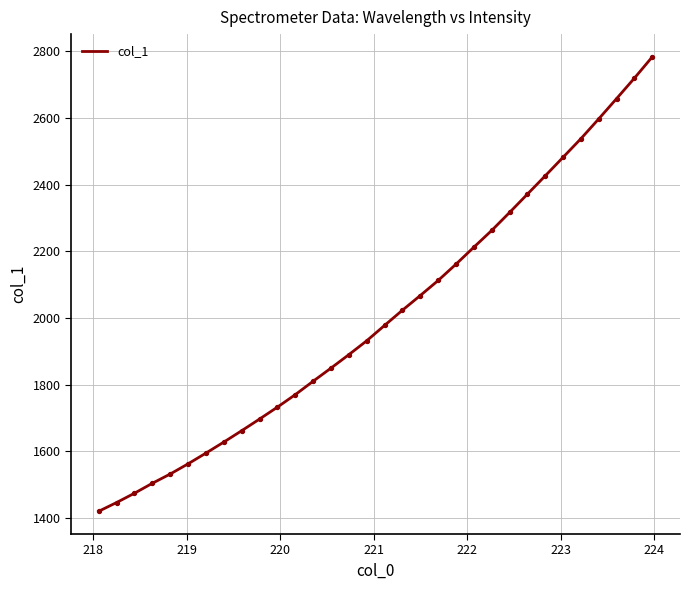

What is the difference between the maximum and minimum values?

1363.4